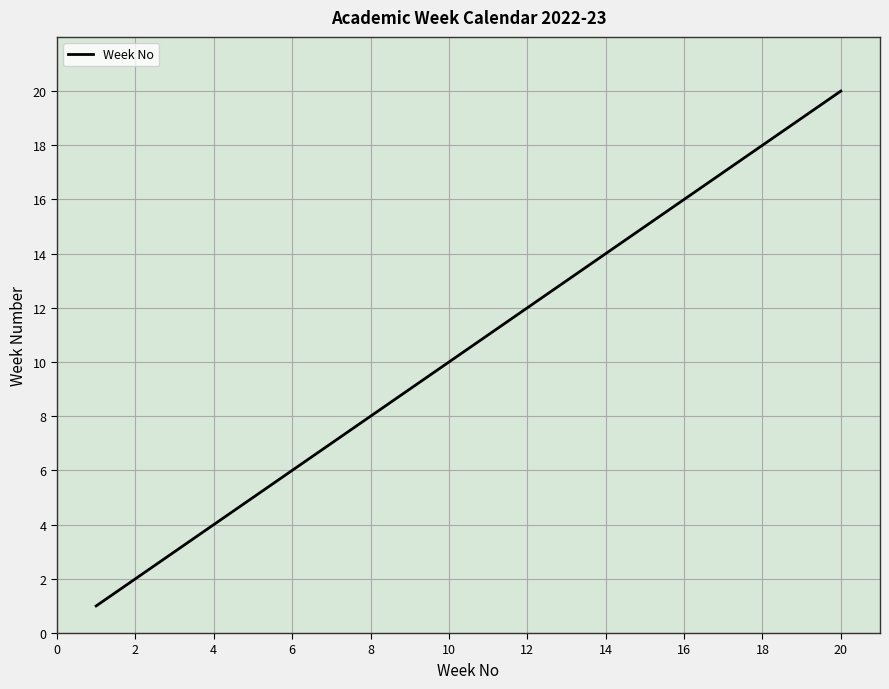

How many lines are shown in the chart?

1